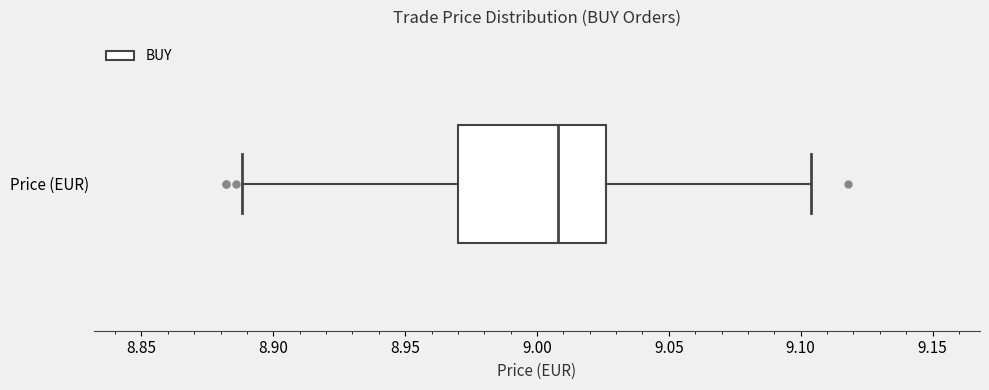

Transcribe this box plot: give where the median line is, the range the box spans, and where the two whiskers end, as read against the x-axis. The values are not printed on the chart, so give them approximately, as read against the axis.

median 9.010, box 8.970 to 9.025, whiskers 8.890 to 9.105